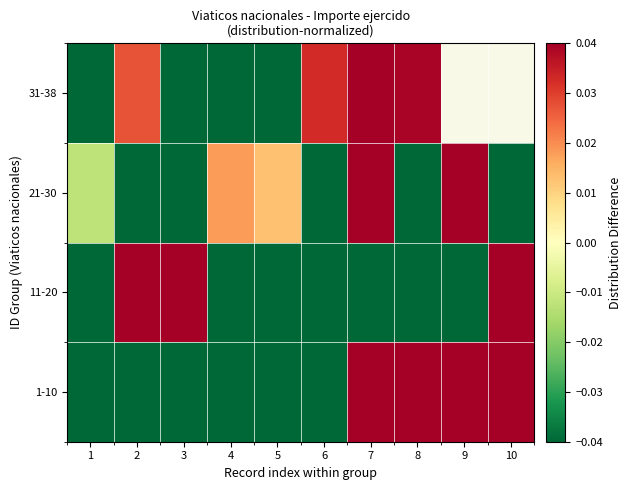

What is the difference between the 21-30 values at 5 and 6?

0.1